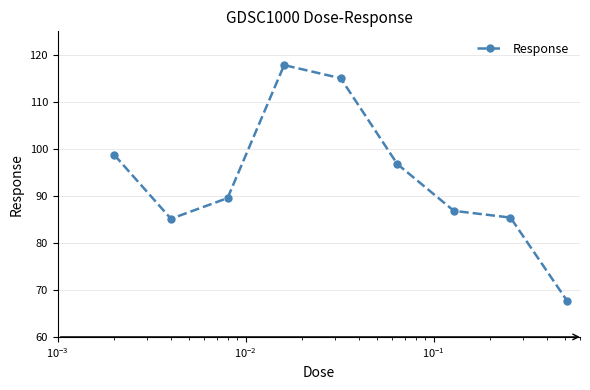

What is the minimum value shown in the chart?

67.7